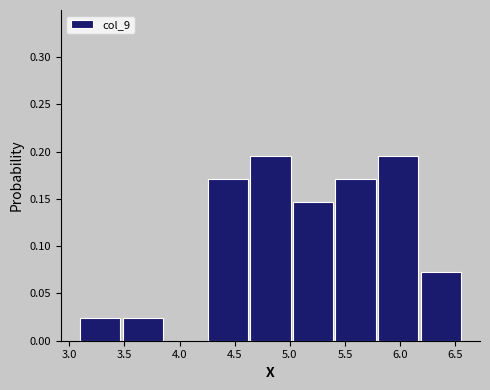

Reading left to right, list every bar in this chart as the range it spans on the x-axis followed by its height. Neither the bar edges nor the heights are printed on the chart, so give them approximately, as read against the axes.

3.10 to 3.45: 0.025
3.45 to 3.85: 0.025
3.85 to 4.25: 0
4.25 to 4.65: 0.170
4.65 to 5.00: 0.195
5.00 to 5.40: 0.145
5.40 to 5.80: 0.170
5.80 to 6.20: 0.195
6.20 to 6.55: 0.075